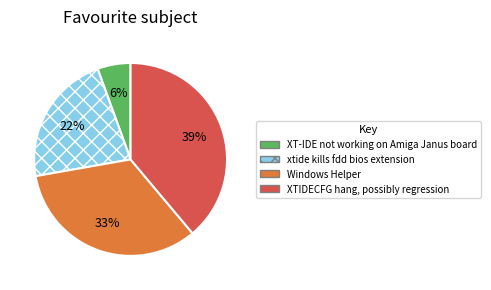

True or false: Windows Helper accounts for 24% of the total.

False